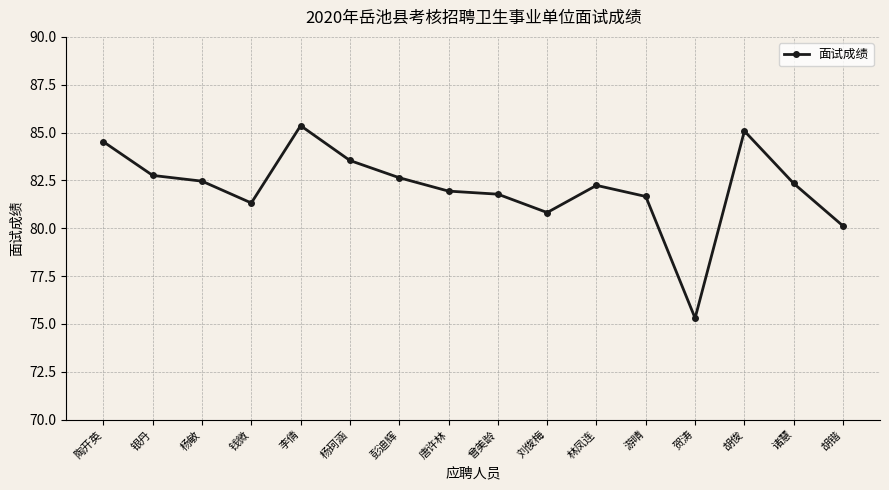

Which category has the highest value across all series?

李倩